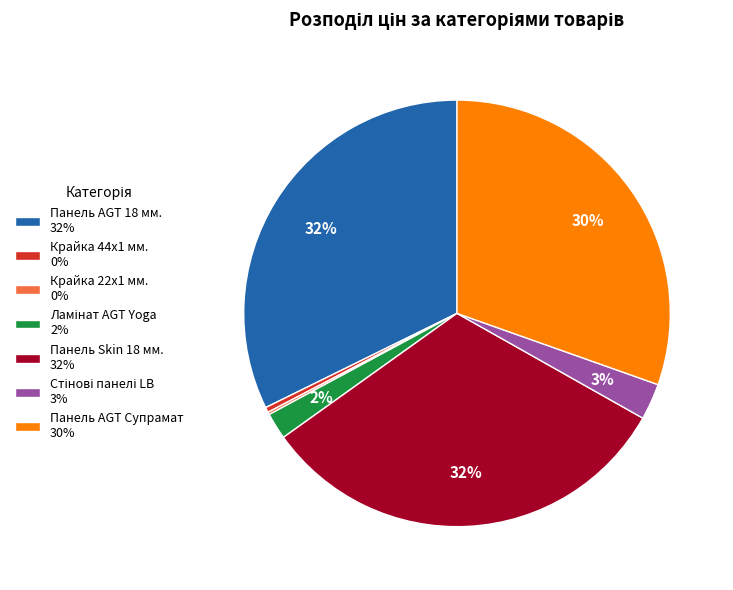

True or false: Панель AGT Супрамат 30% accounts for 30% of the total.

True